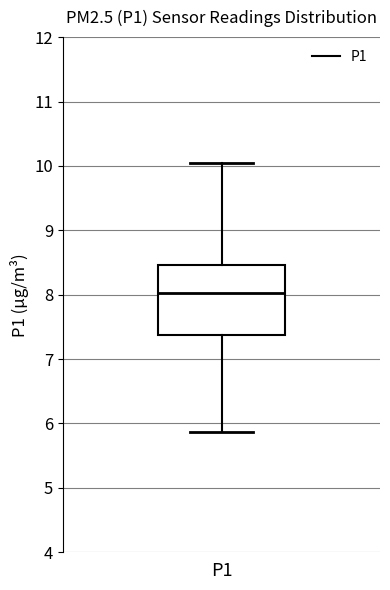

Where does the lower whisker of the box for P1 end on the y-axis? The values are not printed on the chart, so give them approximately, as read against the axis.

5.9